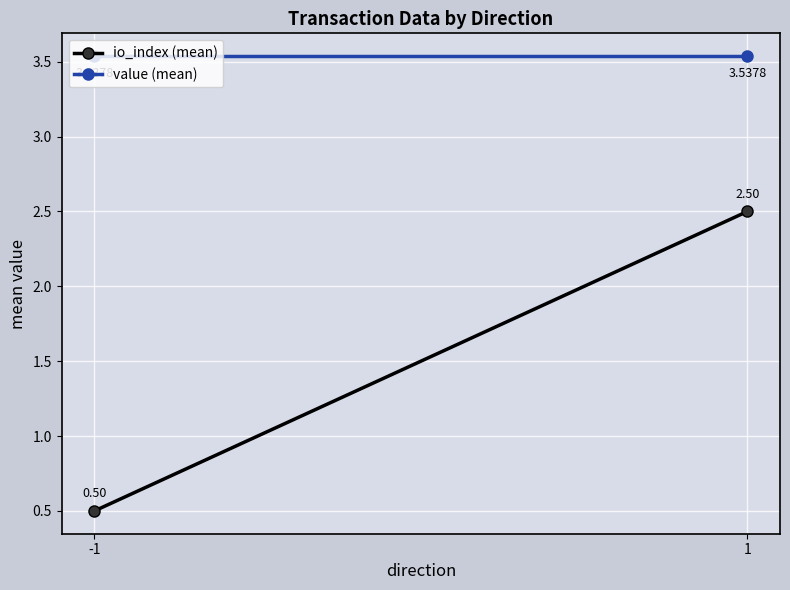

What is the average value of the io_index (mean) series?

1.5